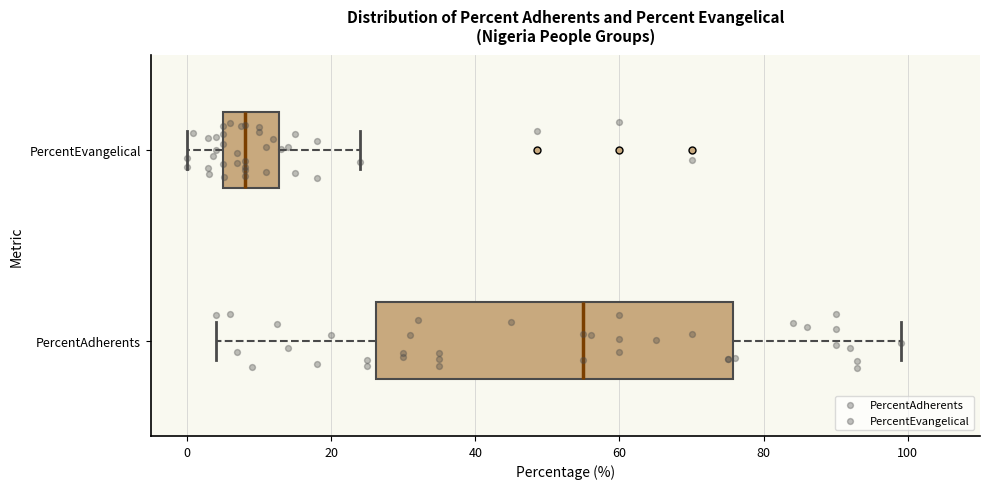

Reading bottom to top, read every box against the x-axis: the position of its median line, the range the box covers, and the ends of its whiskers. The values are not printed on the chart, so give them approximately, as read against the axis.

PercentAdherents: median 56, box 26 to 76, whiskers 4 to 100
PercentEvangelical: median 8, box 6 to 12, whiskers 0 to 24